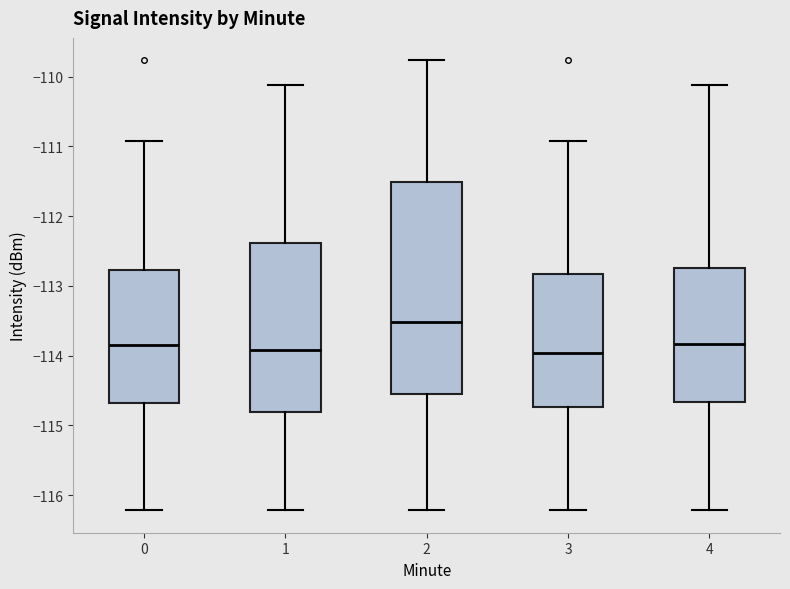

Comparing the boxes themselves (not the whiskers), which one is the tallest?

2